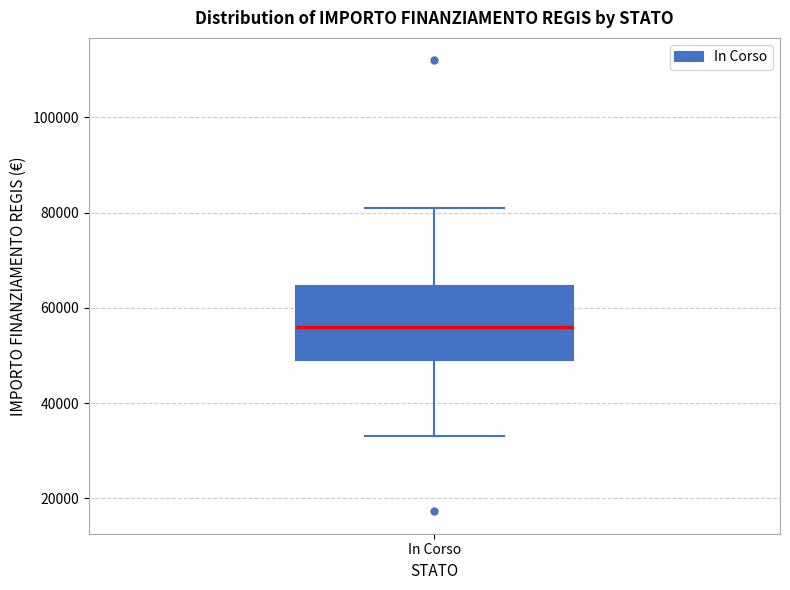

Transcribe this box plot: give where the median line is, the range the box spans, and where the two whiskers end, as read against the y-axis. The values are not printed on the chart, so give them approximately, as read against the axis.

median 56000, box 50000 to 64000, whiskers 32000 to 80000